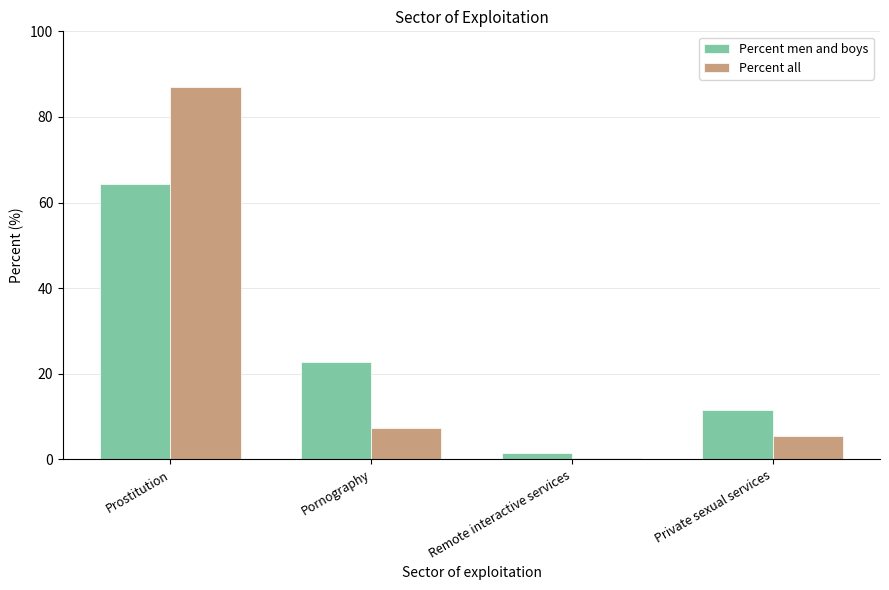

Read the Percent men and boys value at Remote interactive services.

1.5